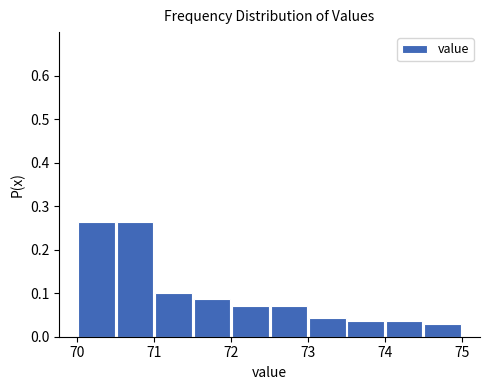

Reading left to right, list every bar in this chart as the range it spans on the x-axis followed by its height. The values are not printed on the chart, so give them approximately, as read against the axis.

70.0 to 70.5: 0.26
70.5 to 71.0: 0.26
71.0 to 71.5: 0.10
71.5 to 72.0: 0.09
72.0 to 72.5: 0.07
72.5 to 73.0: 0.07
73.0 to 73.5: 0.04
73.5 to 74.0: 0.04
74.0 to 74.5: 0.04
74.5 to 75.0: 0.03